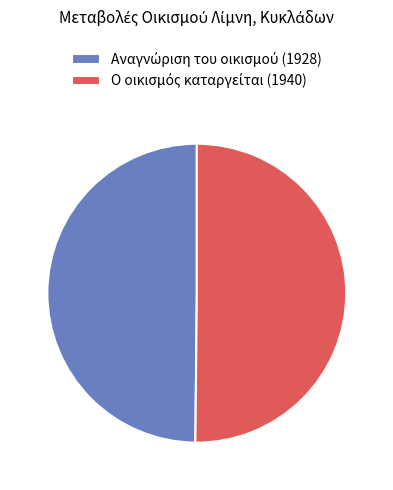

Which slice is the largest?

Ο οικισμός καταργείται (1940)